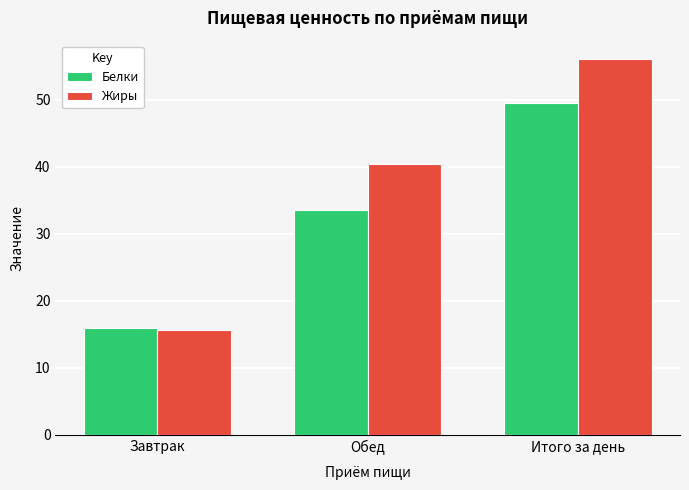

What is the highest value of the Жиры series?

56.0